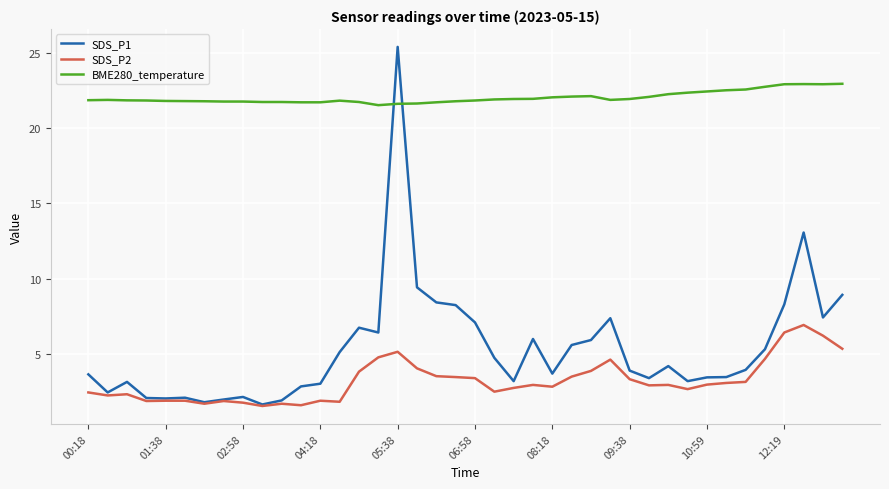

What is the minimum value shown in the chart?

1.6